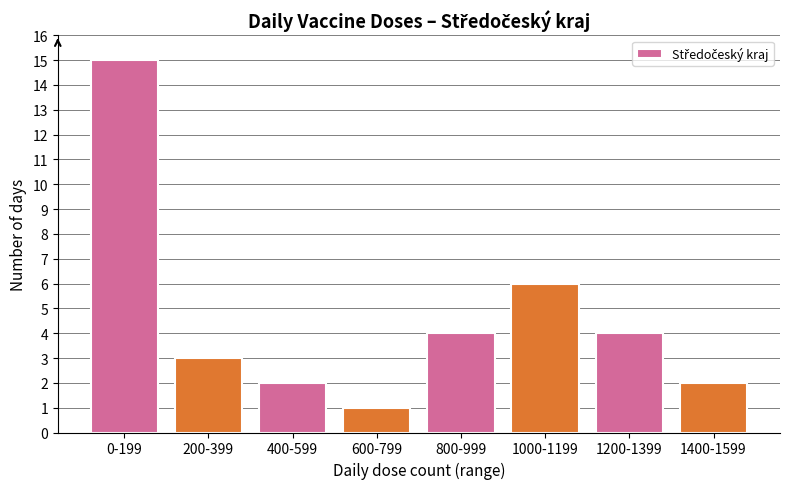

Reading left to right, extract all data points from this chart.

0-199=15	200-399=3	400-599=2	600-799=1	800-999=4	1000-1199=6	1200-1399=4	1400-1599=2